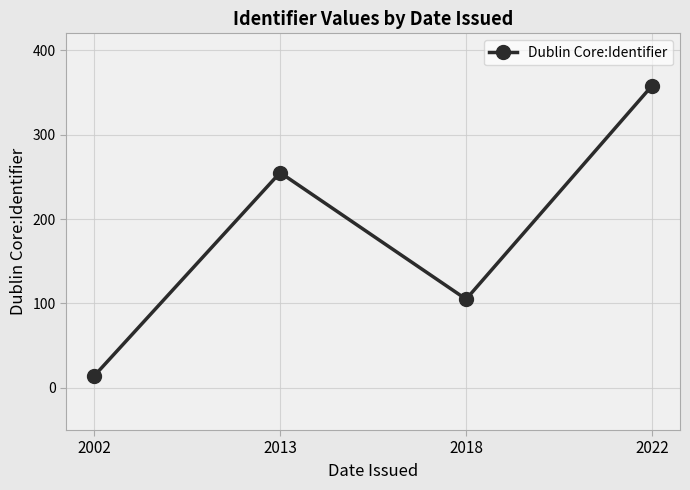

Where is the first local maximum?

2013